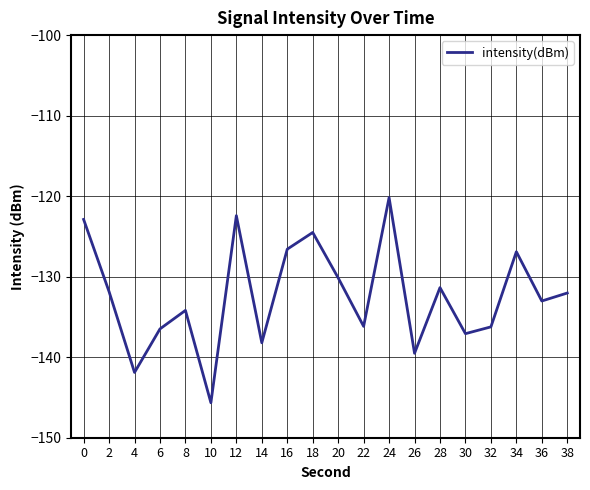

Which label corresponds to the largest value in the chart?

24